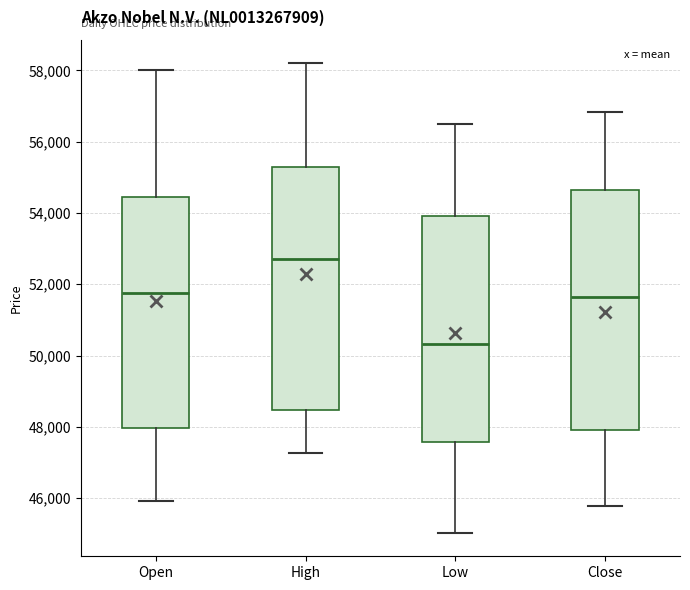

Which box's median line is the highest?

High